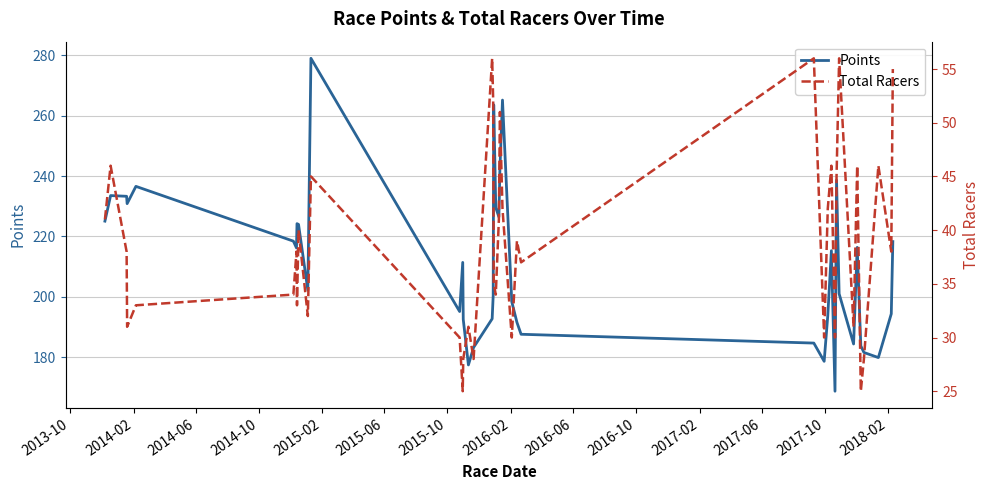

What is the sum of all Points values?

8420.2